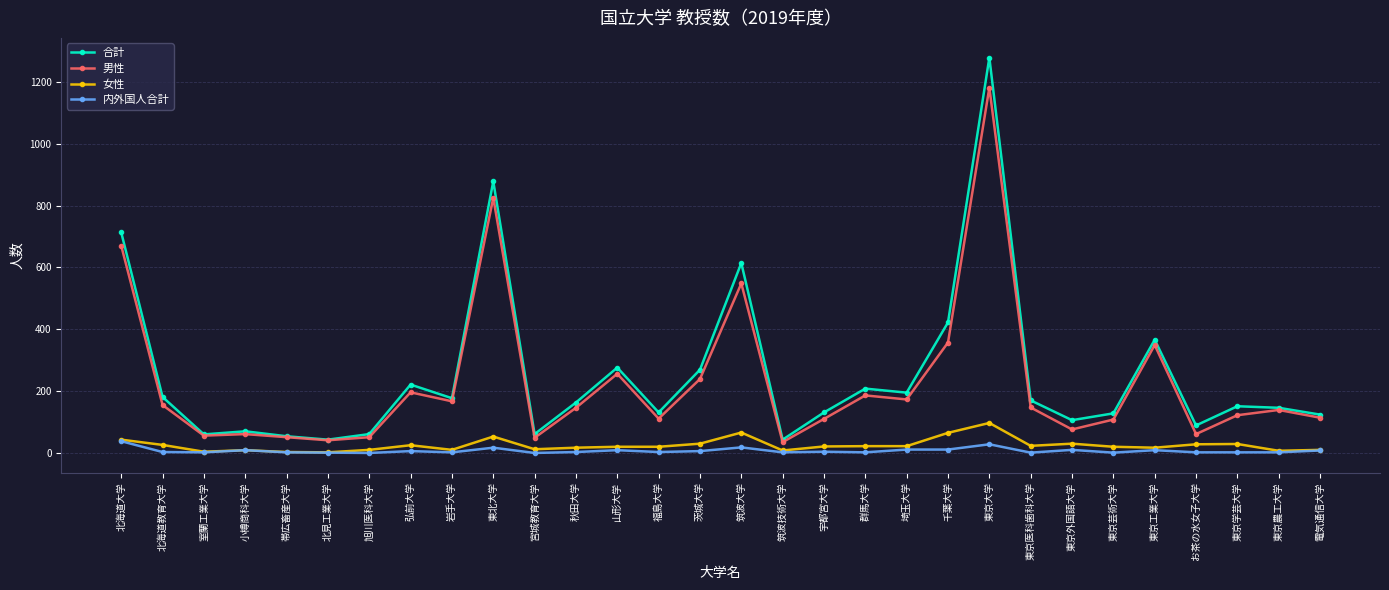

What is the maximum value shown in the chart?

1278